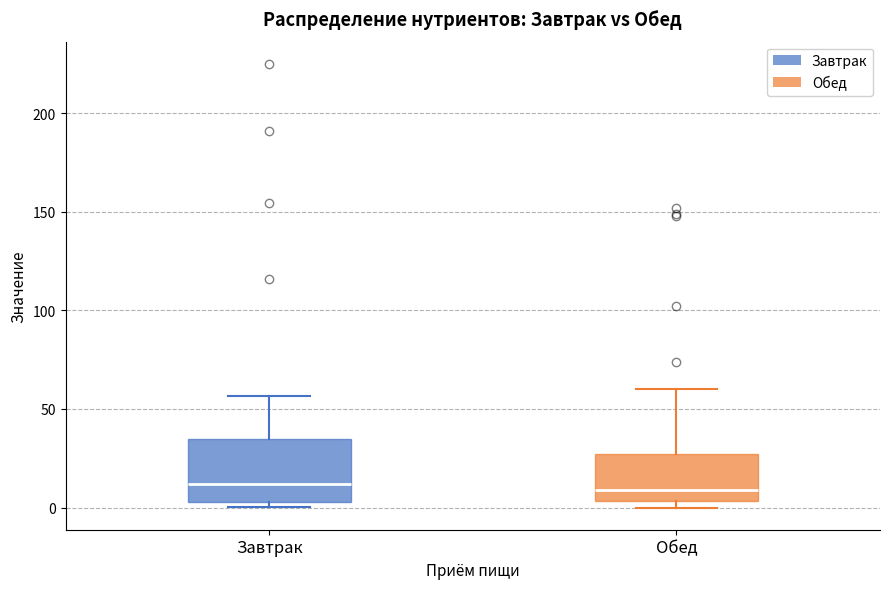

Comparing the boxes themselves (not the whiskers), which one is the tallest?

Завтрак